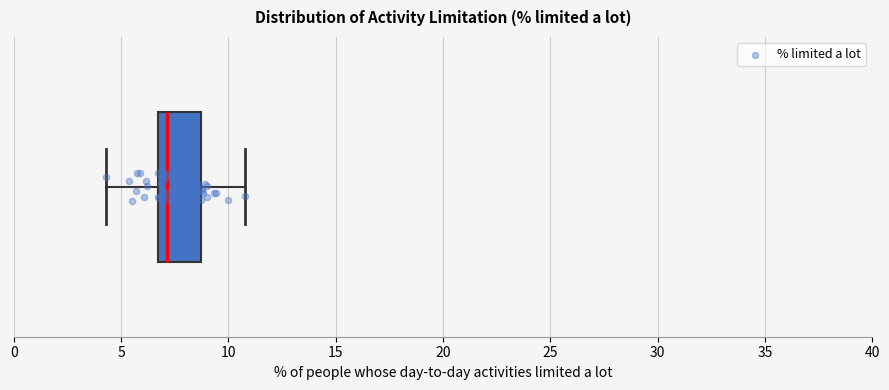

Where is the left edge of the box on the x-axis? The values are not printed on the chart, so give them approximately, as read against the axis.

6.5